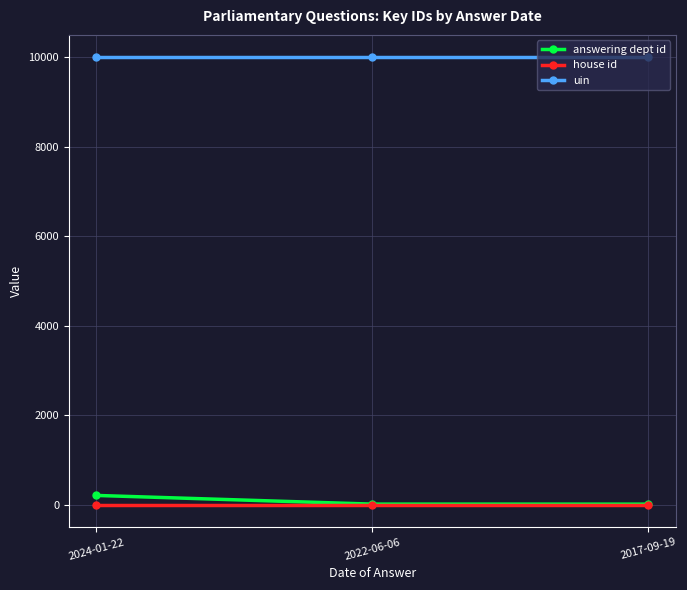

What is the spread (max minus min) of values at 2017-09-19?

10000